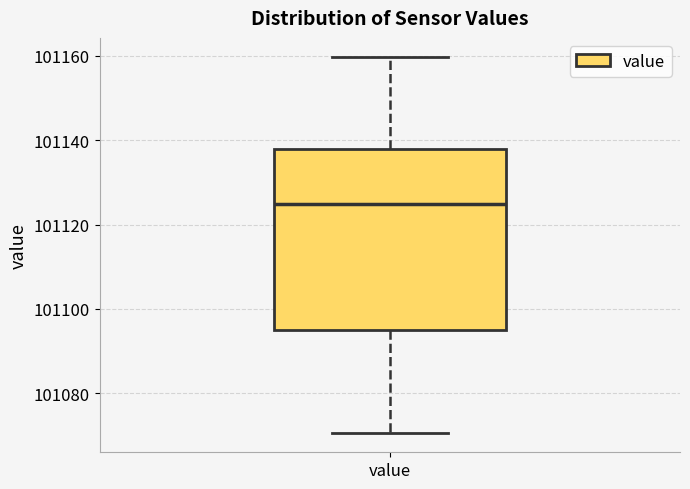

Where does the median line of the box for value sit on the y-axis? The values are not printed on the chart, so give them approximately, as read against the axis.

101124